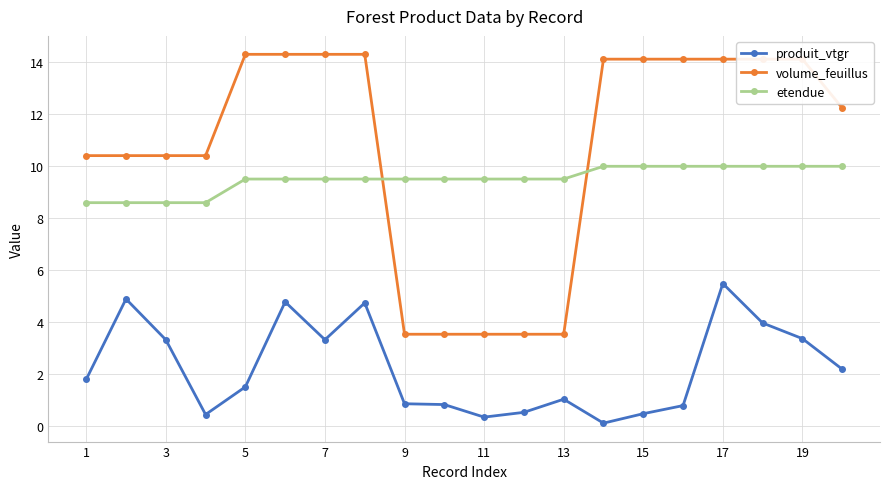

What is the difference between the maximum and minimum values in the etendue series?

1.4